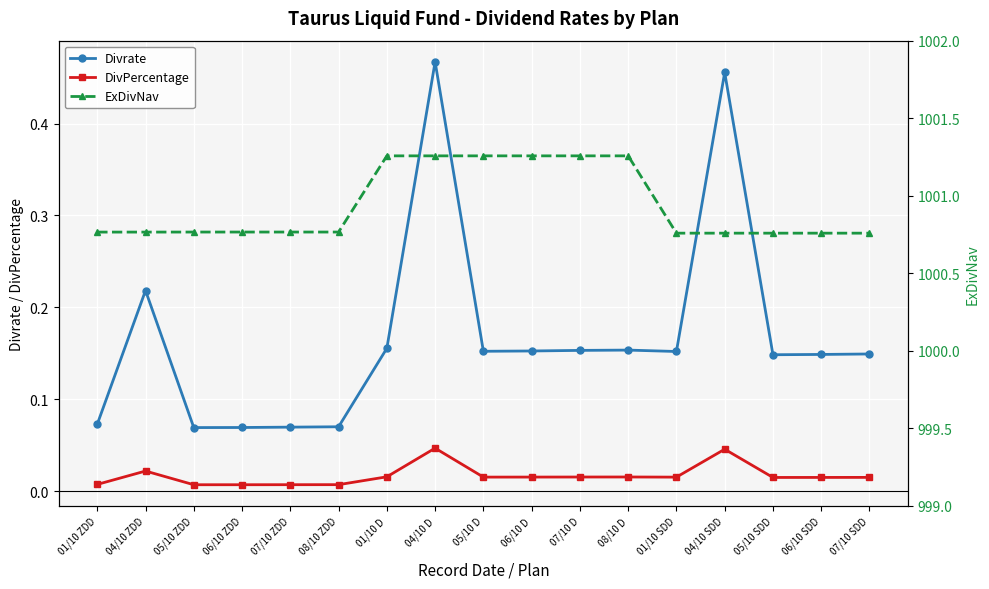

What is the sum of the ExDivNav values at 07/10 ZDD and 06/10 ZDD?

2001.5